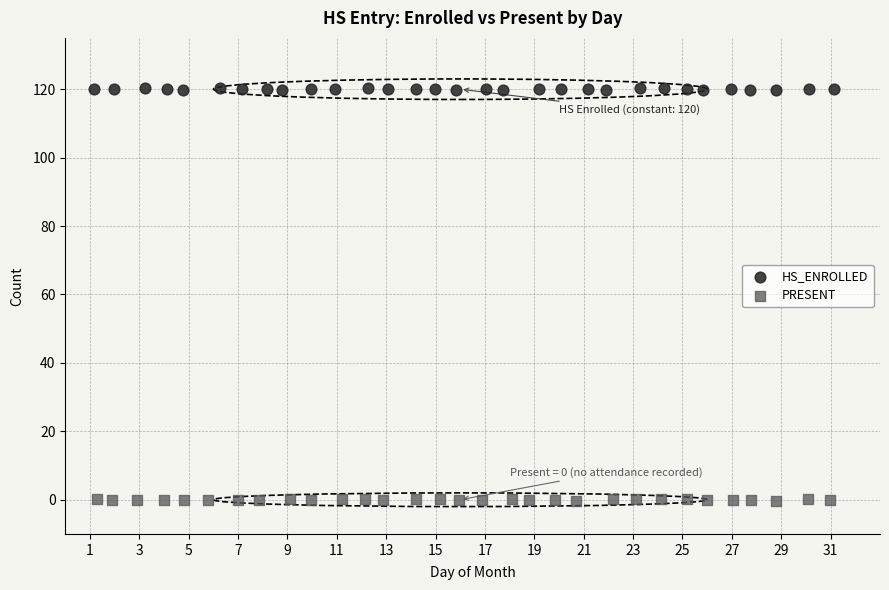

Which series reaches the minimum Y coordinate?

PRESENT